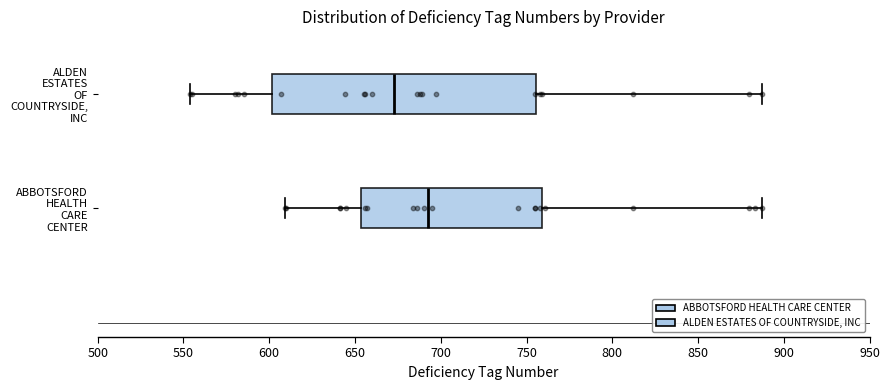

Where is the right edge of the box for ALDEN ESTATES OF COUNTRYSIDE, INC on the x-axis? The values are not printed on the chart, so give them approximately, as read against the axis.

755